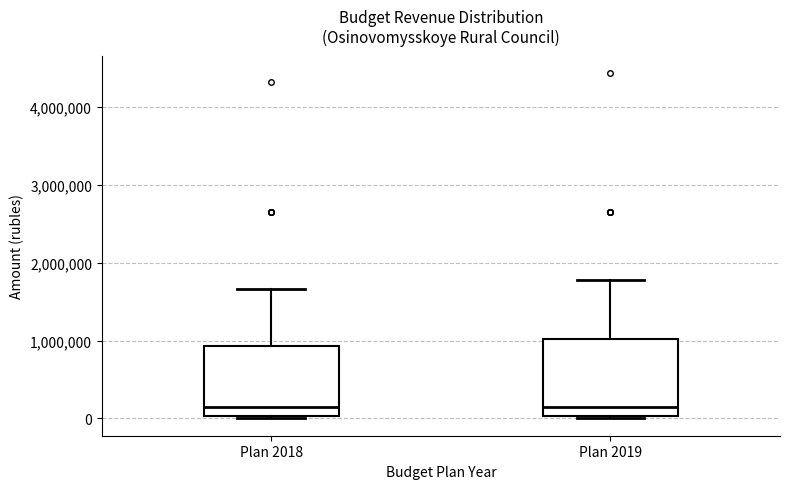

Reading left to right, transcribe this box plot: for each box, give where its median line is, the range the box spans, and where its two whiskers end, as read against the y-axis. The values are not printed on the chart, so give them approximately, as read against the axis.

Plan 2018: median 100000, box 0 to 900000, whiskers 0 (just below the box's lower edge) to 1700000
Plan 2019: median 100000, box 0 to 1000000, whiskers 0 (just below the box's lower edge) to 1800000